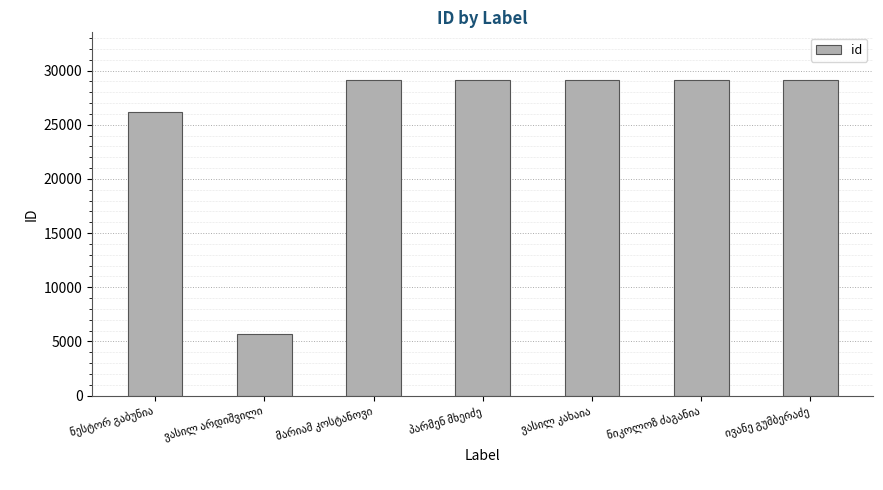

What is the average value?

25370